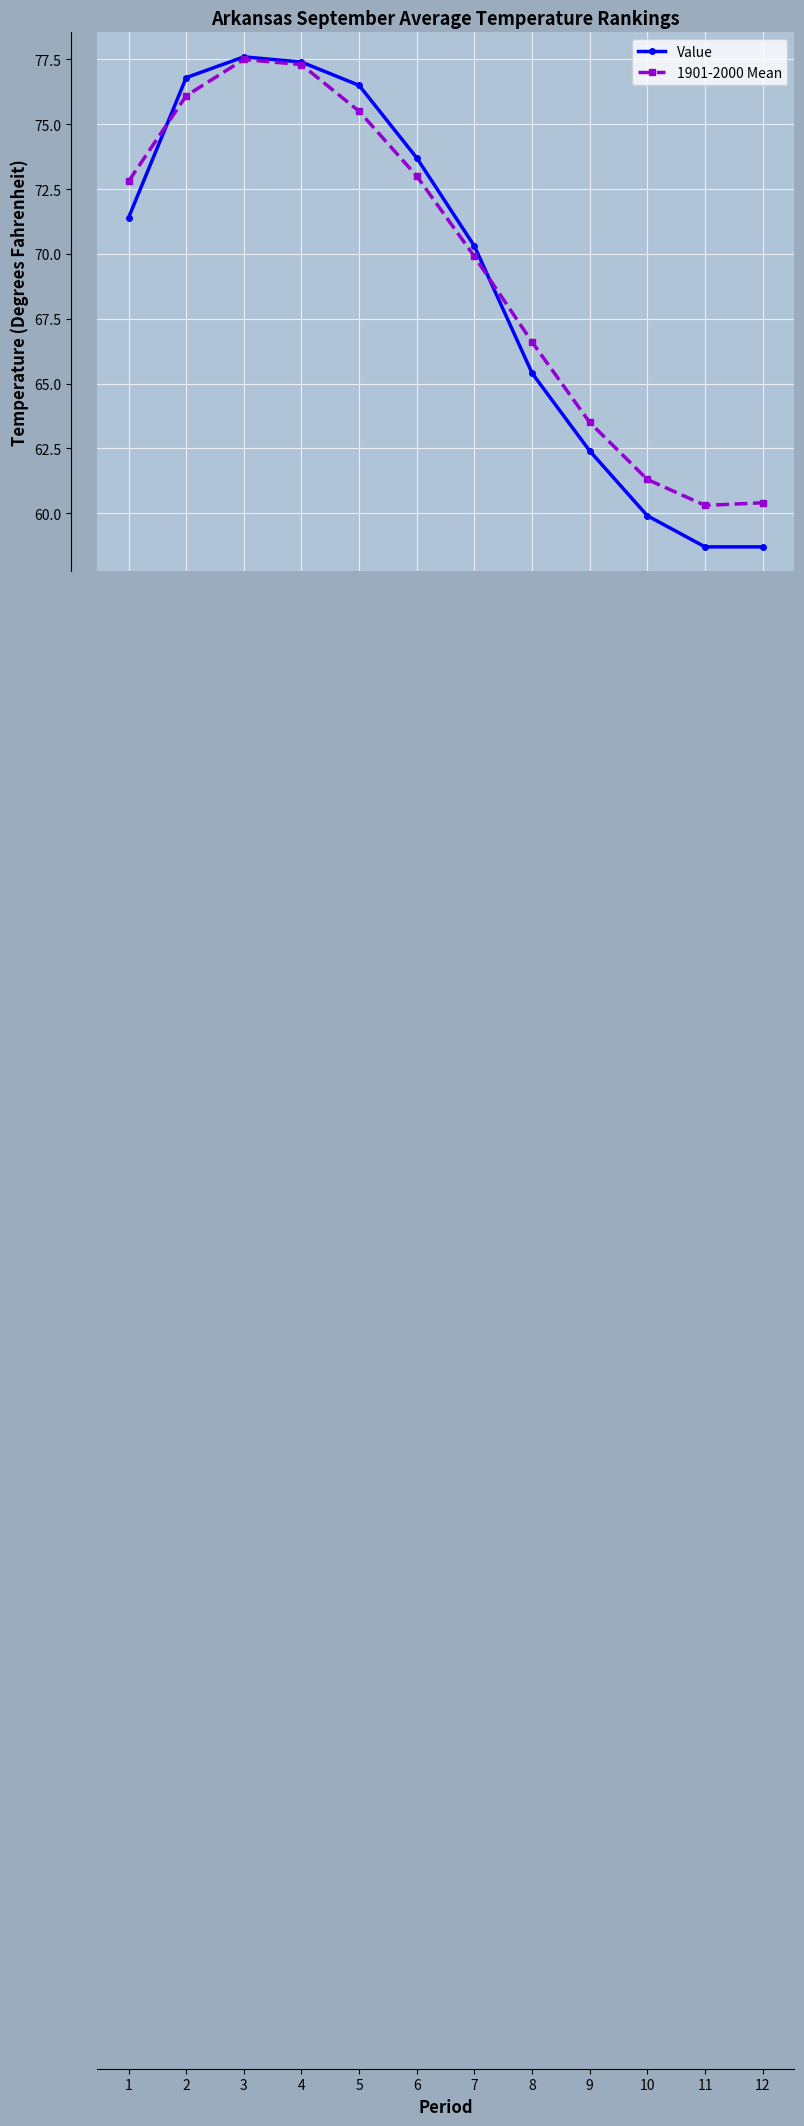

What is the difference between the highest and lowest values at 9?

1.1